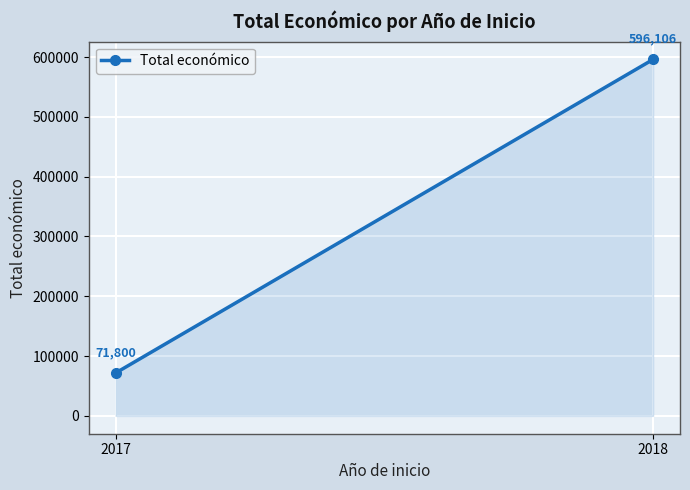

Where is the data nearest to the value 333953?

2017